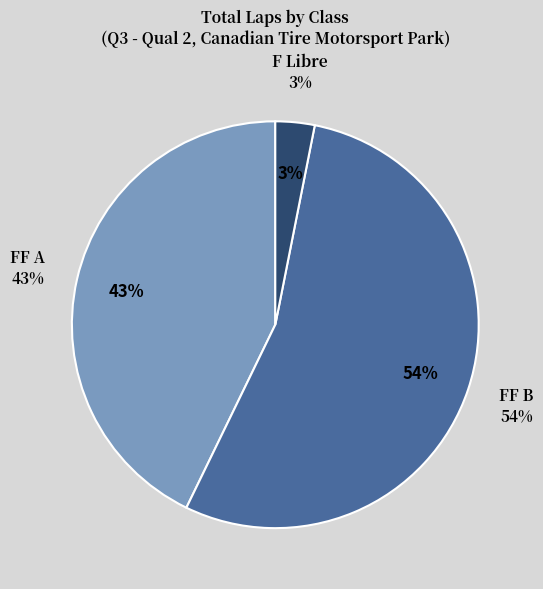

Does FF A account for over 50% of the chart?

No